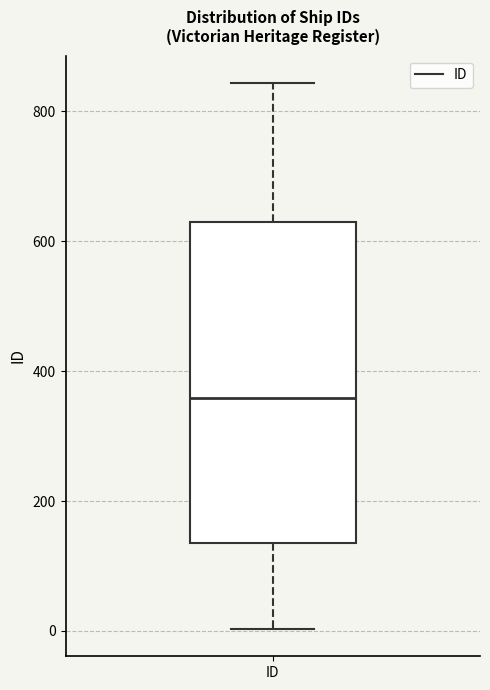

Read this box plot against the y-axis: the position of the median line, the range covered by the box, and the ends of both whiskers. The values are not printed on the chart, so give them approximately, as read against the axis.

median 360, box 140 to 620, whiskers 0 to 840